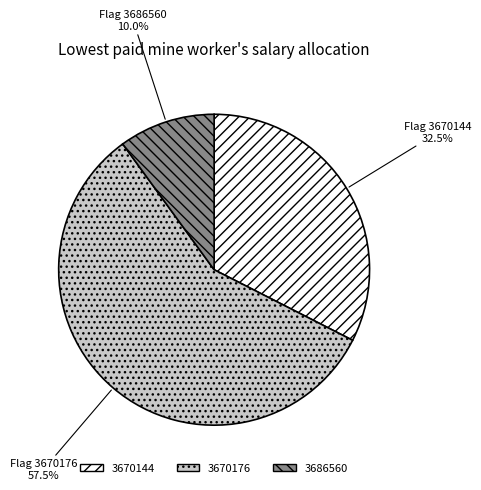

How many slices are in this pie chart?

3